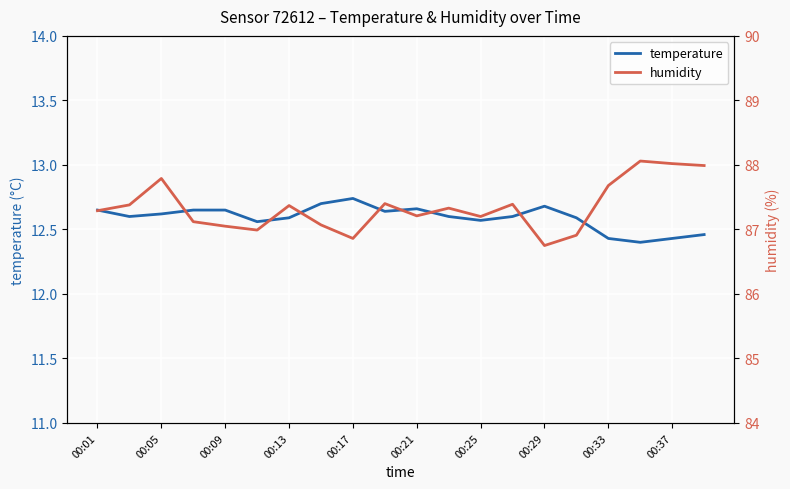

How many data points does each series have?

20